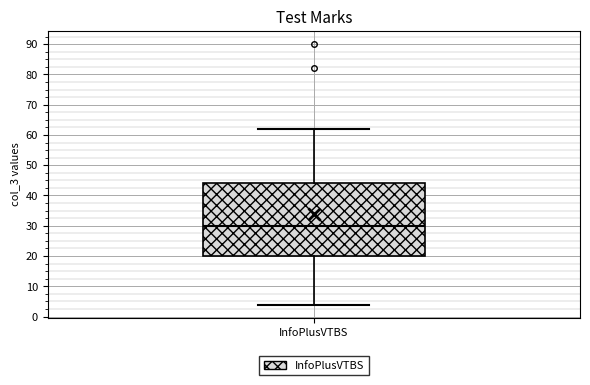

Transcribe this box plot: give where the median line is, the range the box spans, and where the two whiskers end, as read against the y-axis. The values are not printed on the chart, so give them approximately, as read against the axis.

median 30, box 20 to 44, whiskers 4 to 62